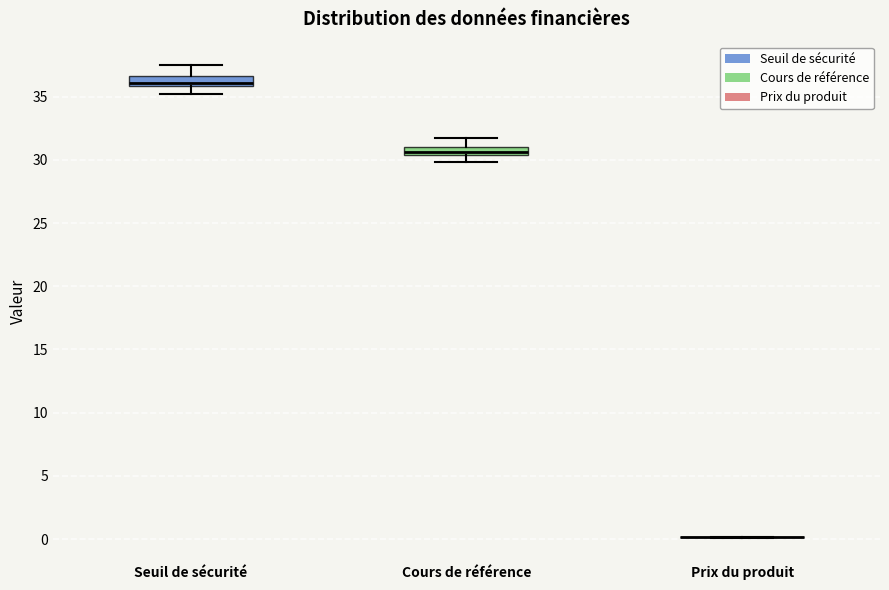

Where is the lower edge of the box for Cours de référence on the y-axis? The values are not printed on the chart, so give them approximately, as read against the axis.

30.5